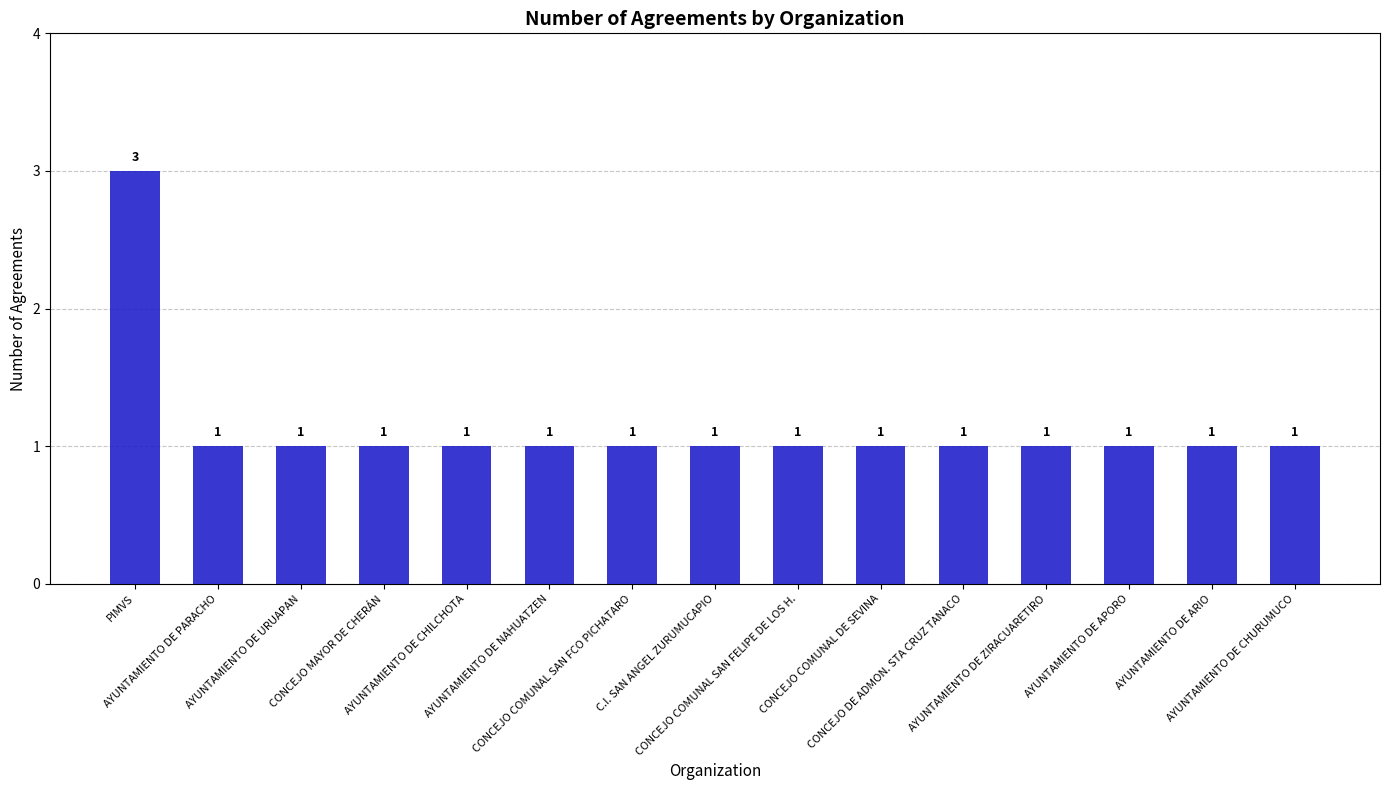

Reading right to left, extract all data points from this chart.

AYUNTAMIENTO DE CHURUMUCO=1	AYUNTAMIENTO DE ARIO=1	AYUNTAMIENTO DE APORO=1	AYUNTAMIENTO DE ZIRACUARETIRO=1	CONCEJO DE ADMON. STA CRUZ TANACO=1	CONCEJO COMUNAL DE SEVINA=1	CONCEJO COMUNAL SAN FELIPE DE LOS H.=1	C.I. SAN ANGEL ZURUMUCAPIO=1	CONCEJO COMUNAL SAN FCO PICHATARO=1	AYUNTAMIENTO DE NAHUATZEN=1	AYUNTAMIENTO DE CHILCHOTA=1	CONCEJO MAYOR DE CHERÁN=1	AYUNTAMIENTO DE URUAPAN=1	AYUNTAMIENTO DE PARACHO=1	PIMVS=3